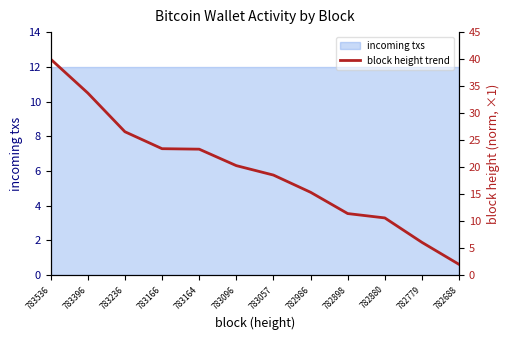

At which label does the data first exceed 20?

783536